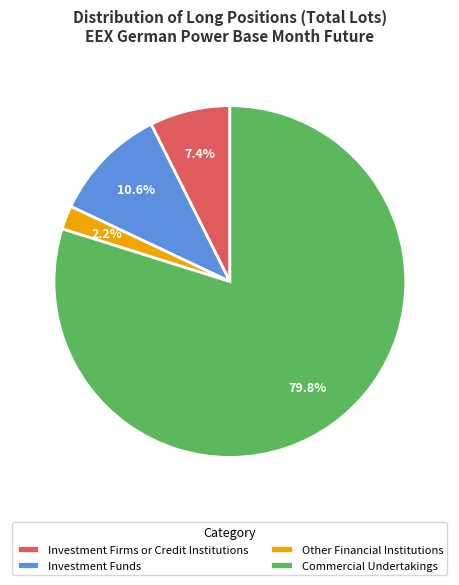

The Investment Firms or Credit Institutions slice represents 16% of the pie. True or false?

False